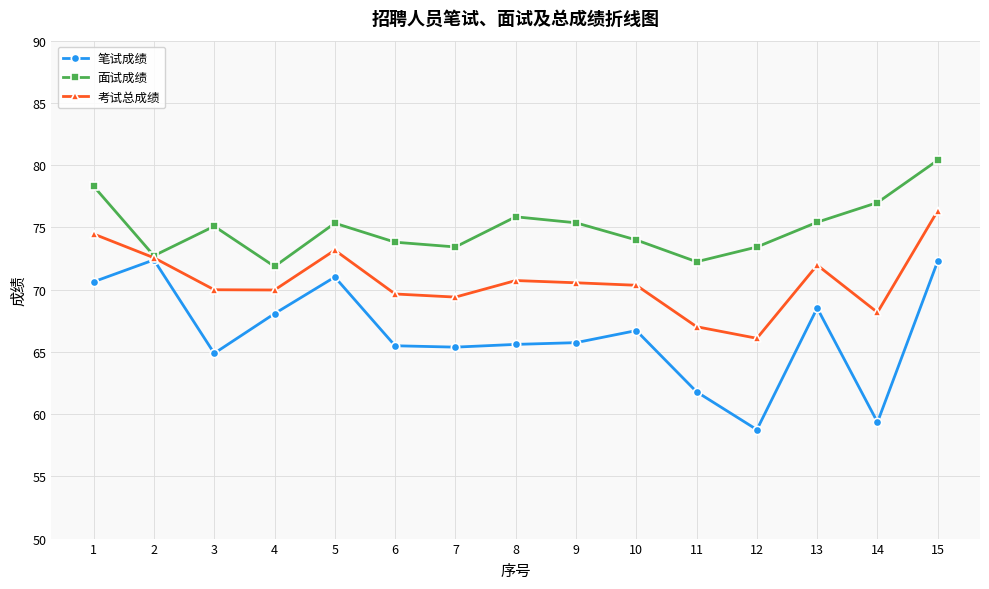

What is the highest value of the 面试成绩 series?

80.4